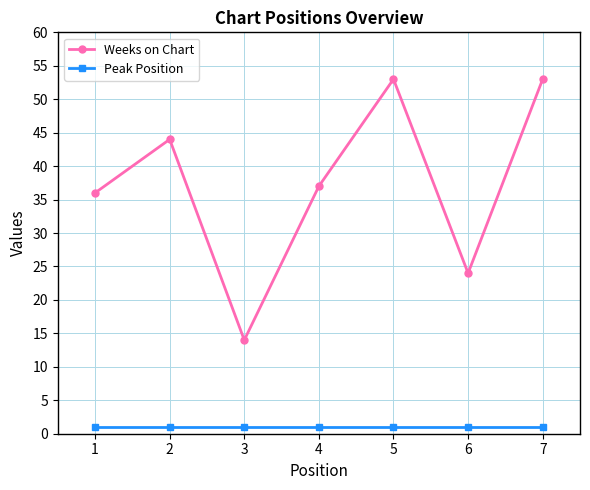

Count the number of data series in this chart.

2